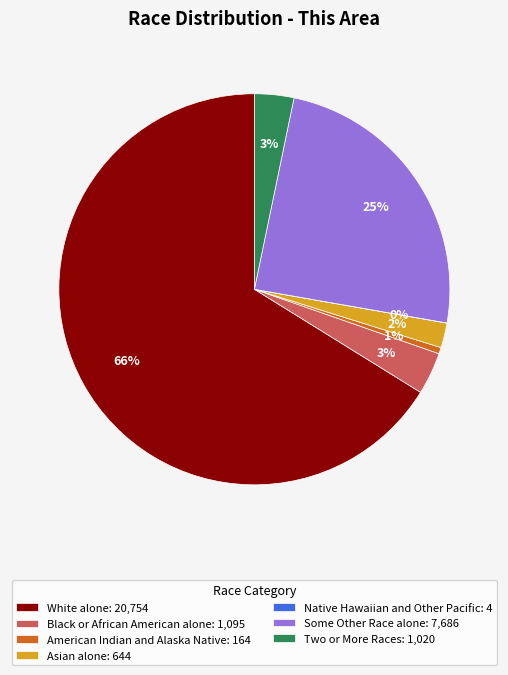

Combined, do Two or More Races: 1,020 and Some Other Race alone: 7,686 account for over 50%?

No